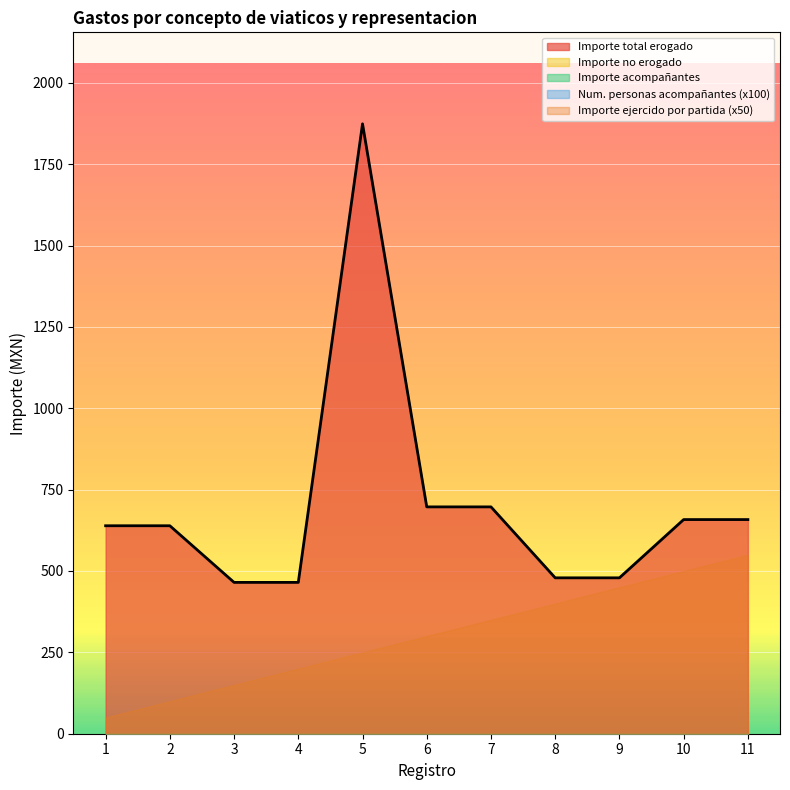

Which series has the largest total across all categories?

Importe total erogado